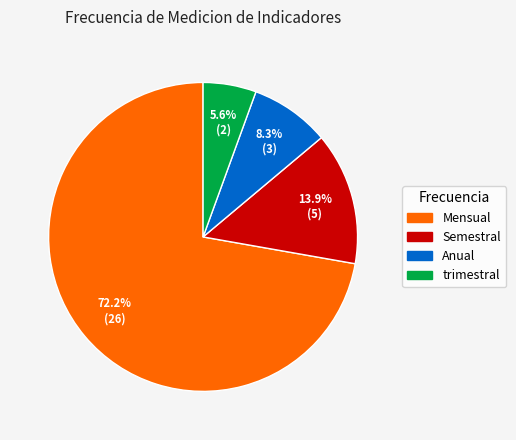

Which slice is the smallest?

trimestral